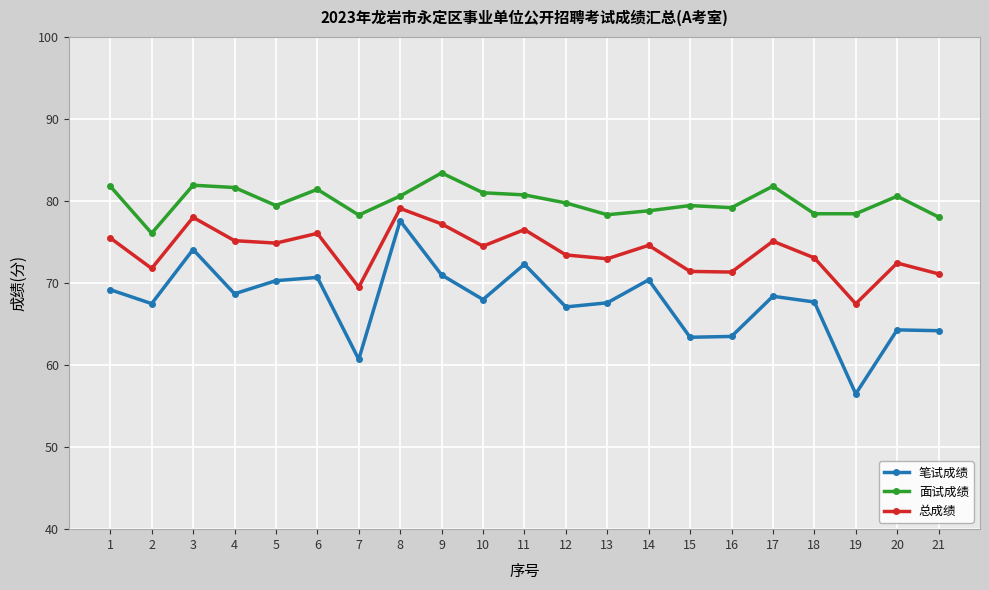

What is the value of the 面试成绩 point at the 19th from the left?

78.5